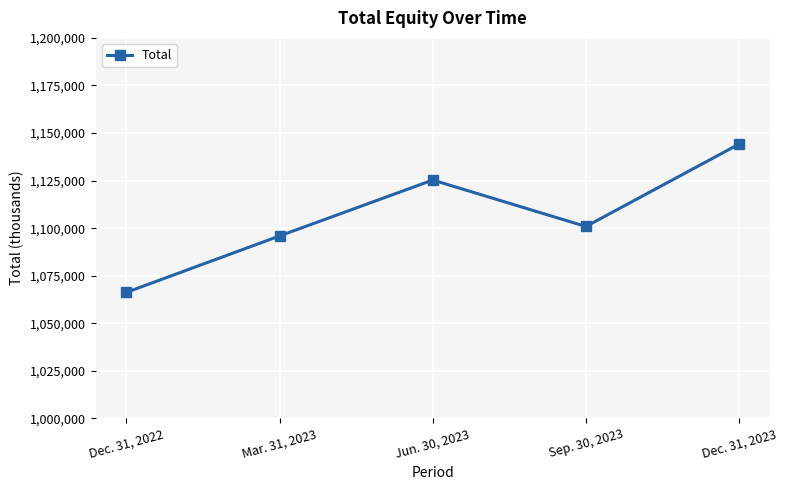

List the labels in order of value, largest first.

Dec. 31, 2023, Jun. 30, 2023, Sep. 30, 2023, Mar. 31, 2023, Dec. 31, 2022